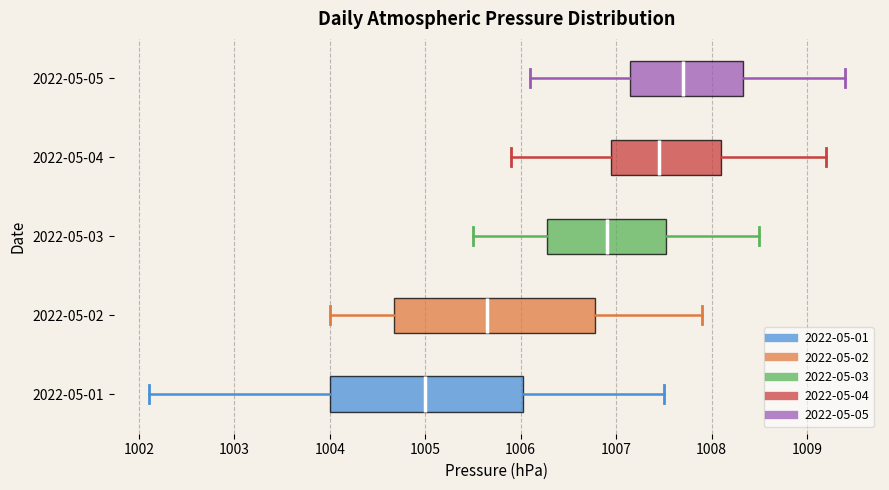

Which box has the furthest to the right median line?

2022-05-05